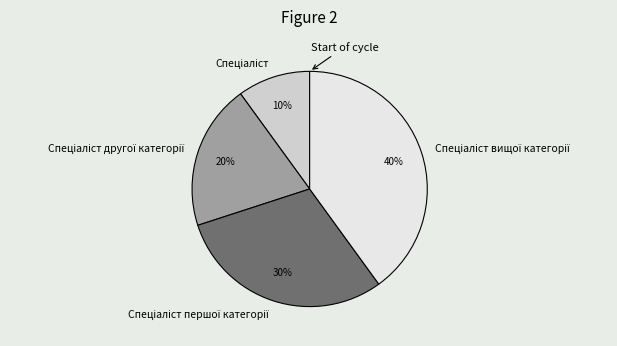

To the nearest percent, what is the difference between the largest and smallest slice percentages?

30%